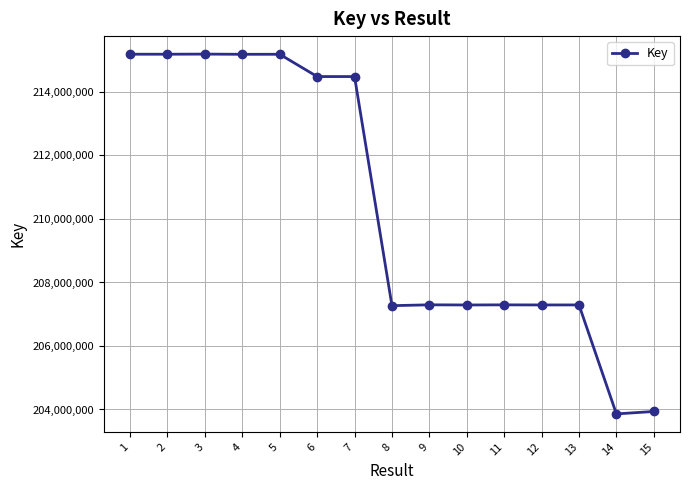

True or false: the data shows 47241124 at 6.

False